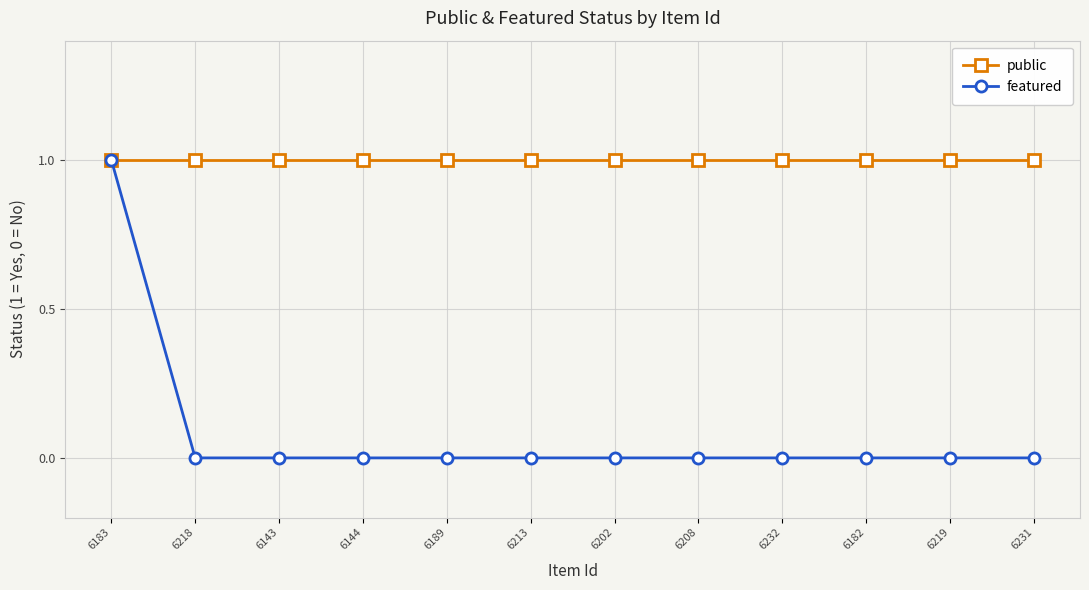

The value of public at 6213 is 1. True or false?

True